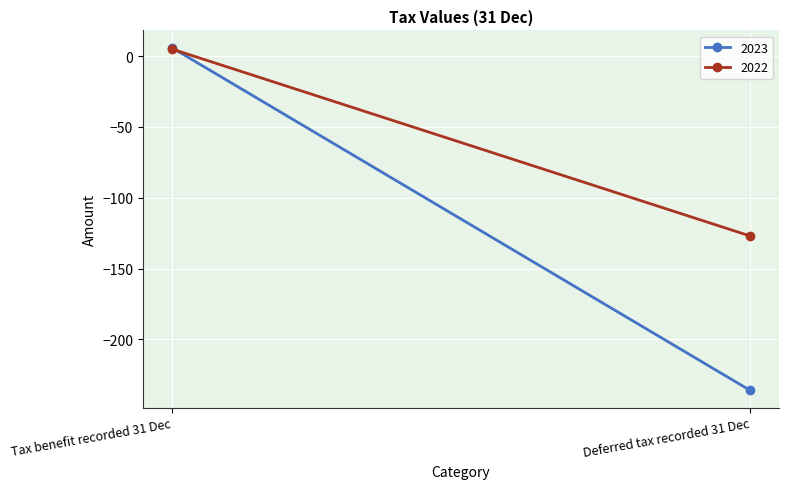

True or false: 2023 has a value of -333 at Deferred tax recorded 31 Dec.

False